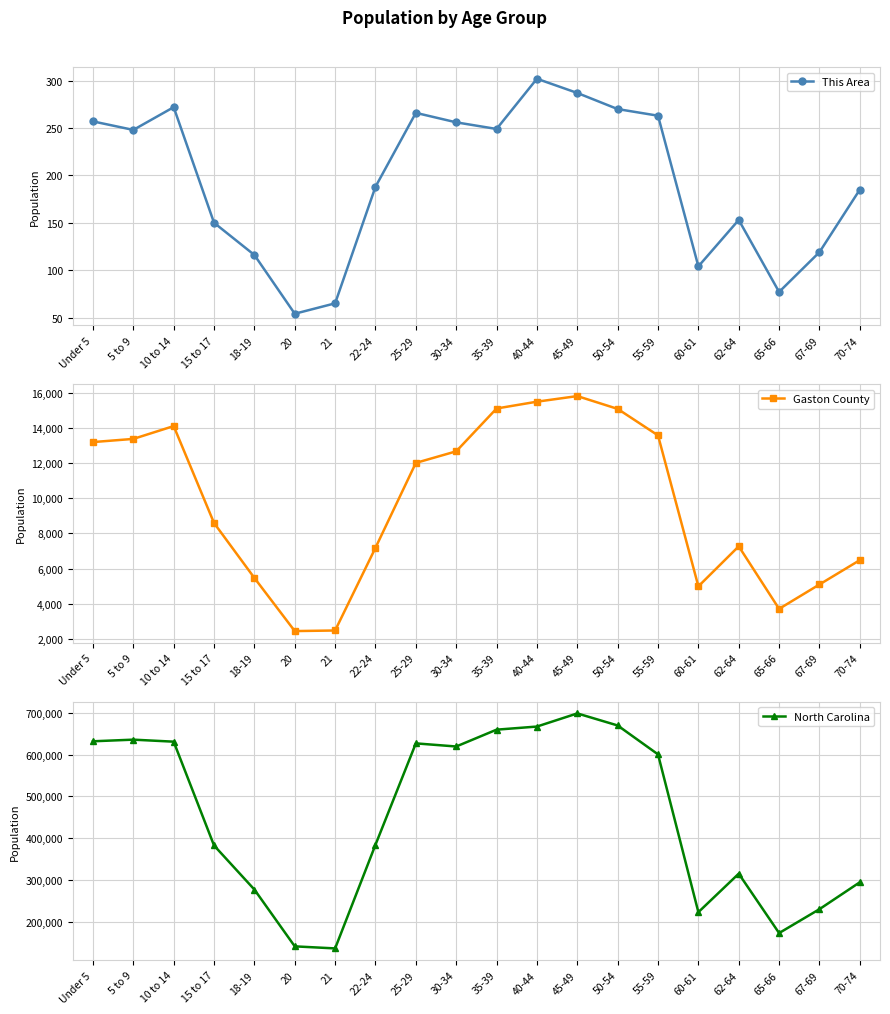

True or false: Gaston County and This Area cross at least once.

False